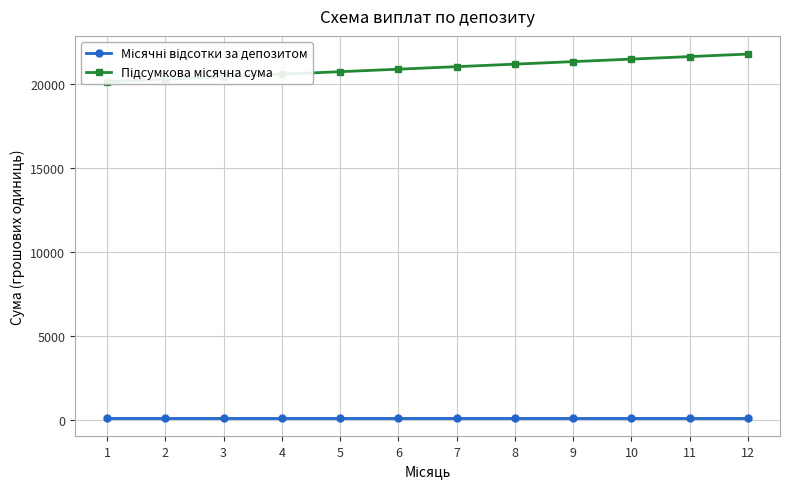

At which label does Підсумкова місячна сума reach its minimum?

1